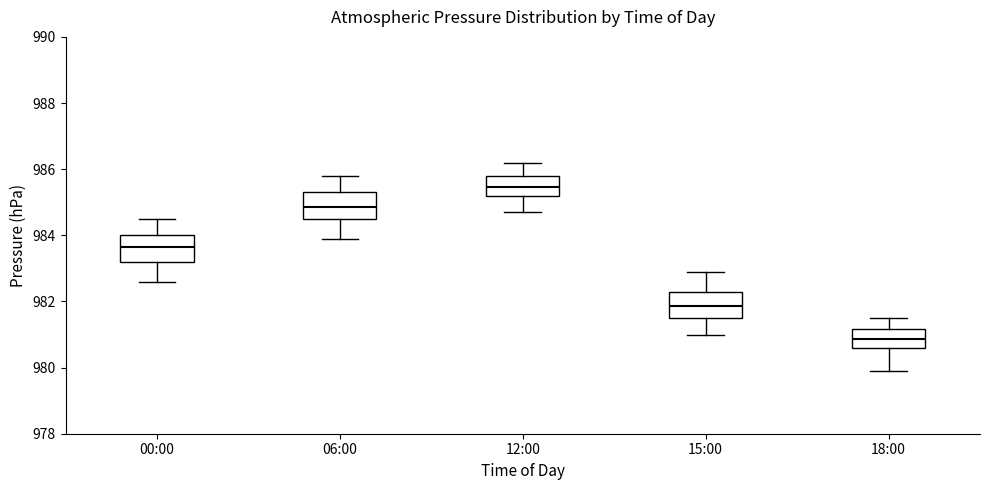

Reading left to right, read every box against the y-axis: the position of its median line, the range the box covers, and the ends of its whiskers. The values are not printed on the chart, so give them approximately, as read against the axis.

00:00: median 983.6, box 983.2 to 984.0, whiskers 982.6 to 984.6
06:00: median 984.8, box 984.6 to 985.4, whiskers 984.0 to 985.8
12:00: median 985.4, box 985.2 to 985.8, whiskers 984.8 to 986.2
15:00: median 981.8, box 981.6 to 982.4, whiskers 981.0 to 983.0
18:00: median 980.8, box 980.6 to 981.2, whiskers 980.0 to 981.6